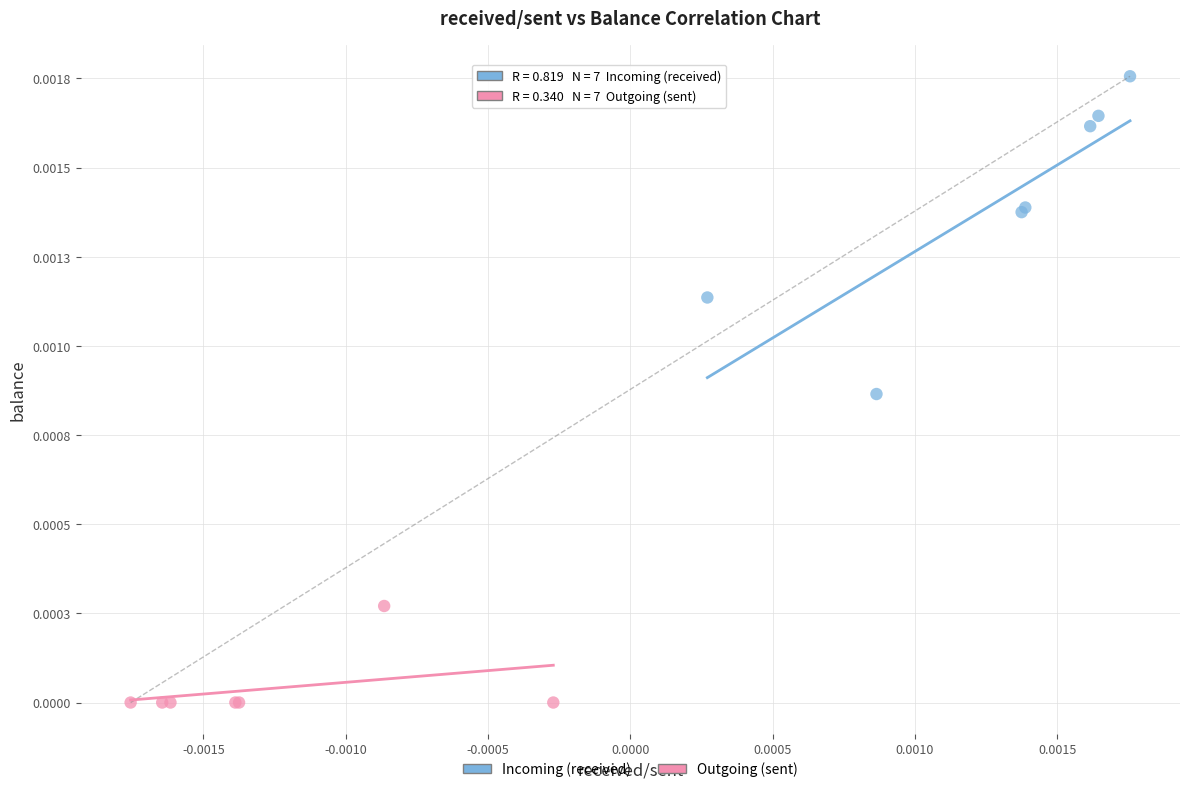

Which series reaches the minimum Y coordinate?

Outgoing (sent)